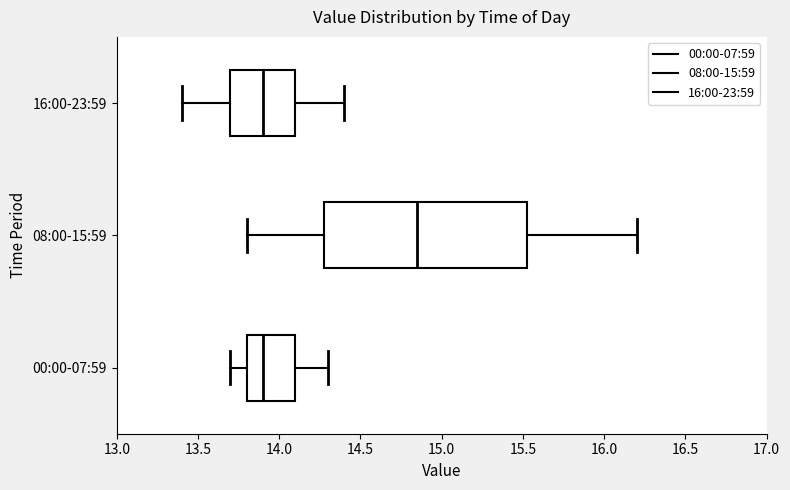

Which box is the widest, from its left edge to its right edge?

08:00-15:59